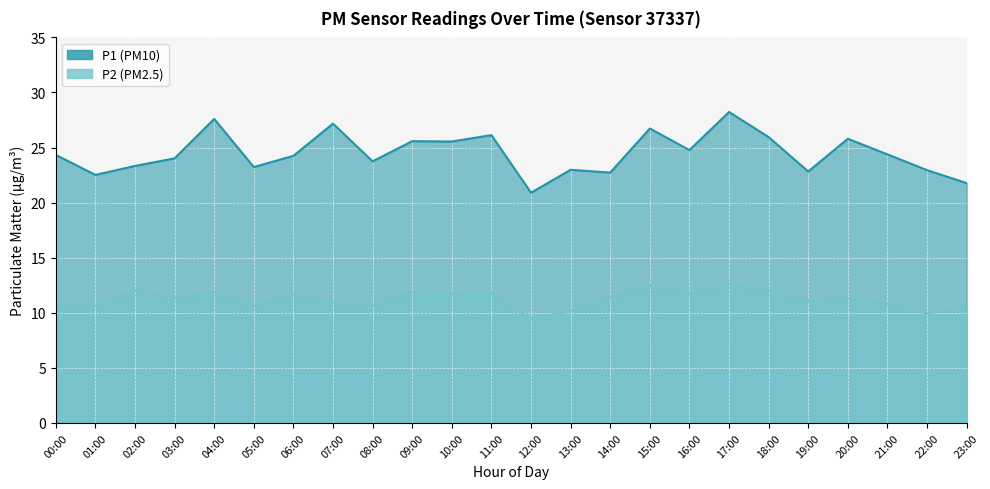

How many interior local valleys does the P1 series have?

8